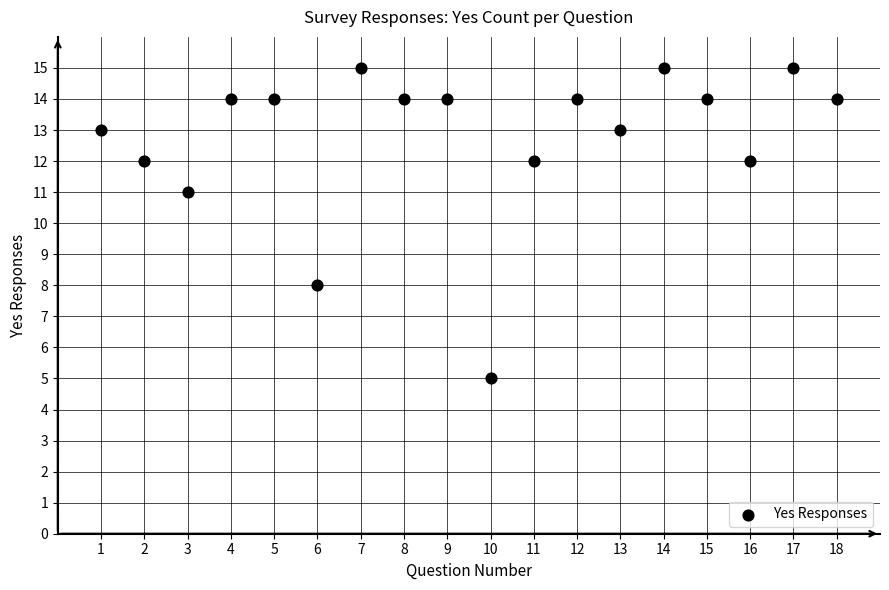

What is the range of X values (max minus min)?

17